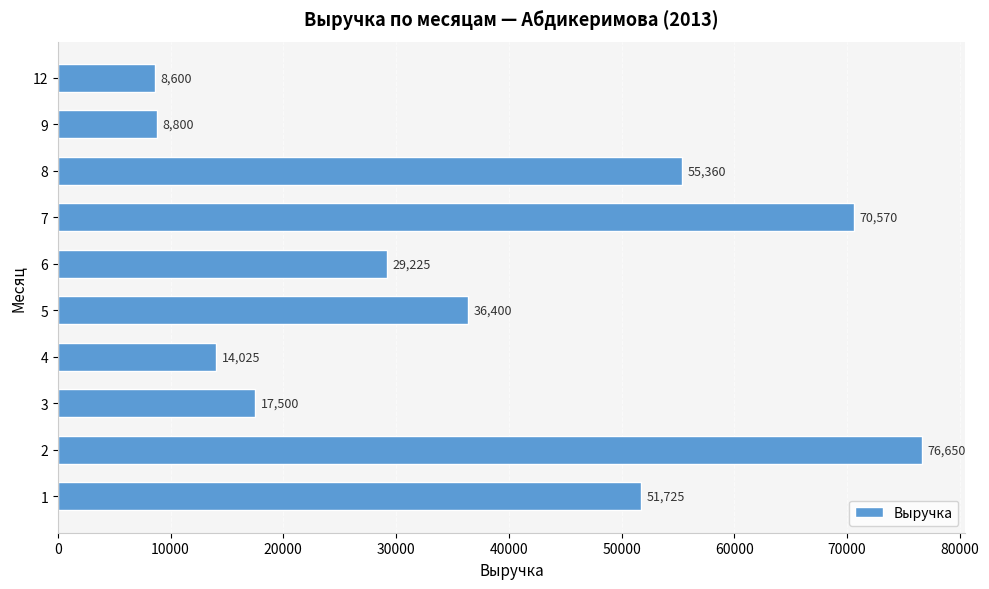

What is the sum of all values?

368855